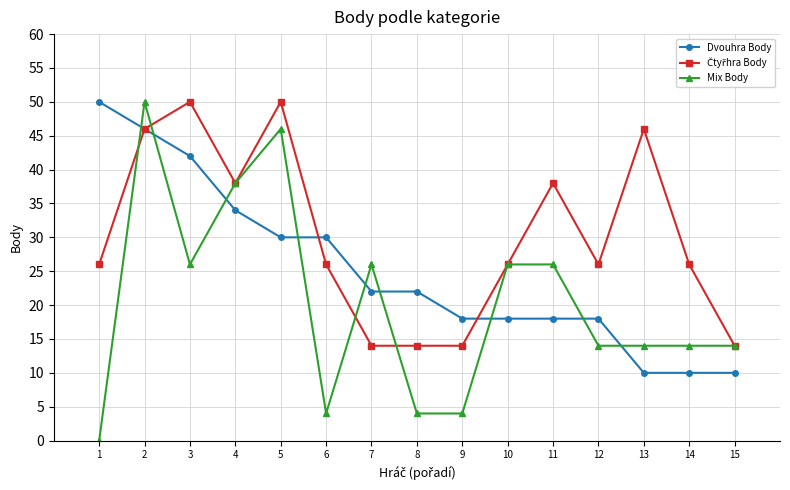

What is the difference between the highest and lowest values at 11?

20